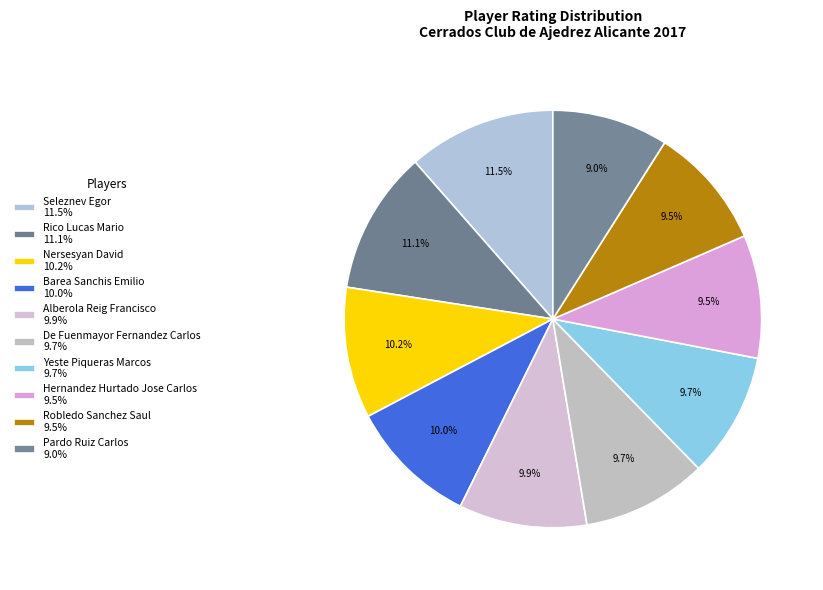

Is there any slice that represents more than half of the pie?

No